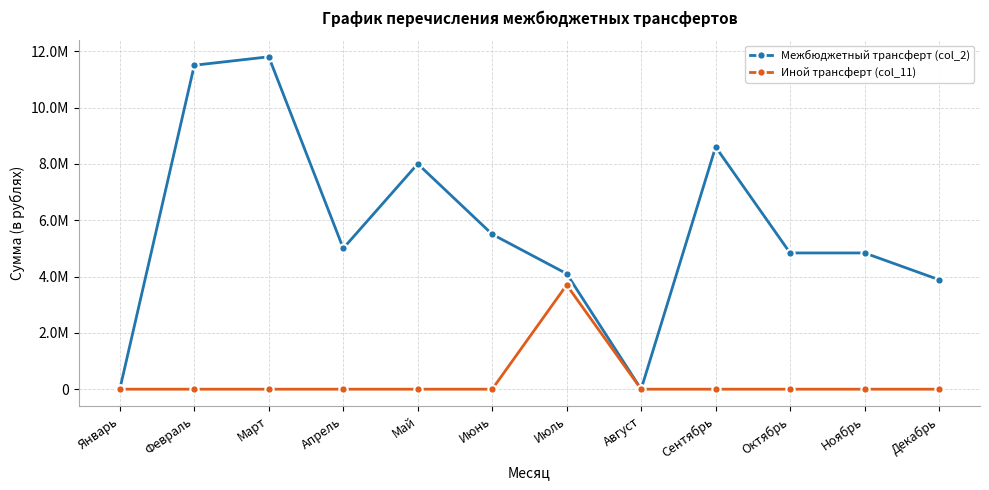

What are all the series names shown in the legend?

Межбюджетный трансферт (col_2), Иной трансферт (col_11)